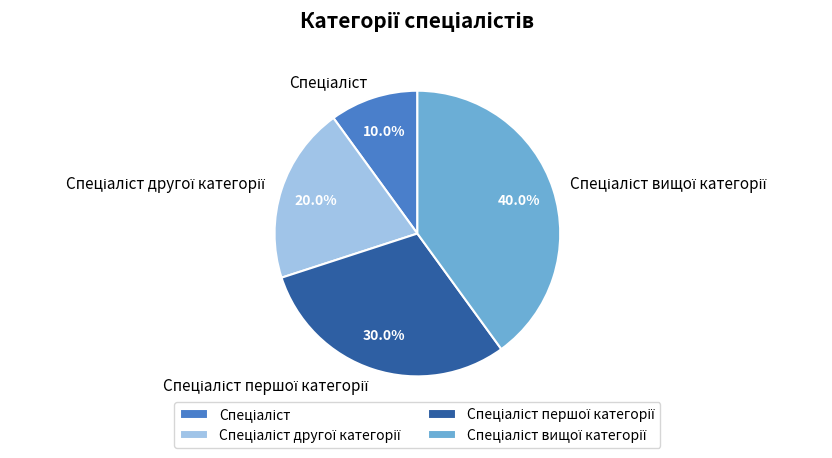

Is there any slice that represents more than half of the pie?

No